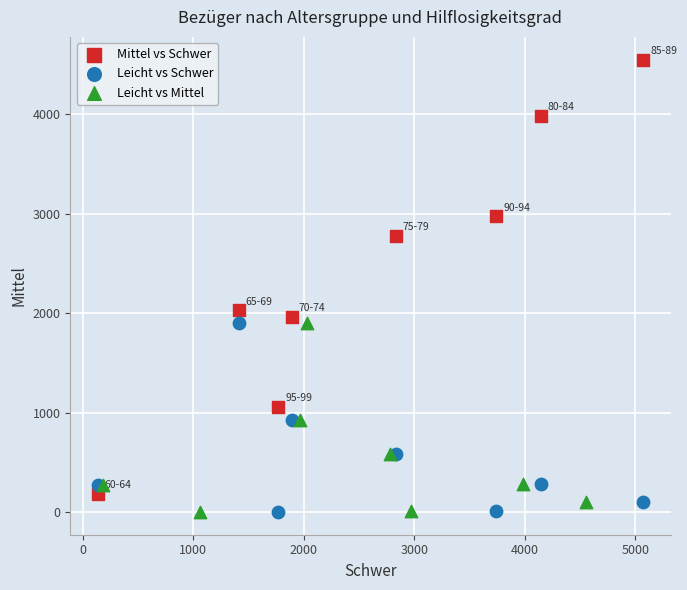

What are all the series names shown in the legend?

Mittel vs Schwer, Leicht vs Schwer, Leicht vs Mittel